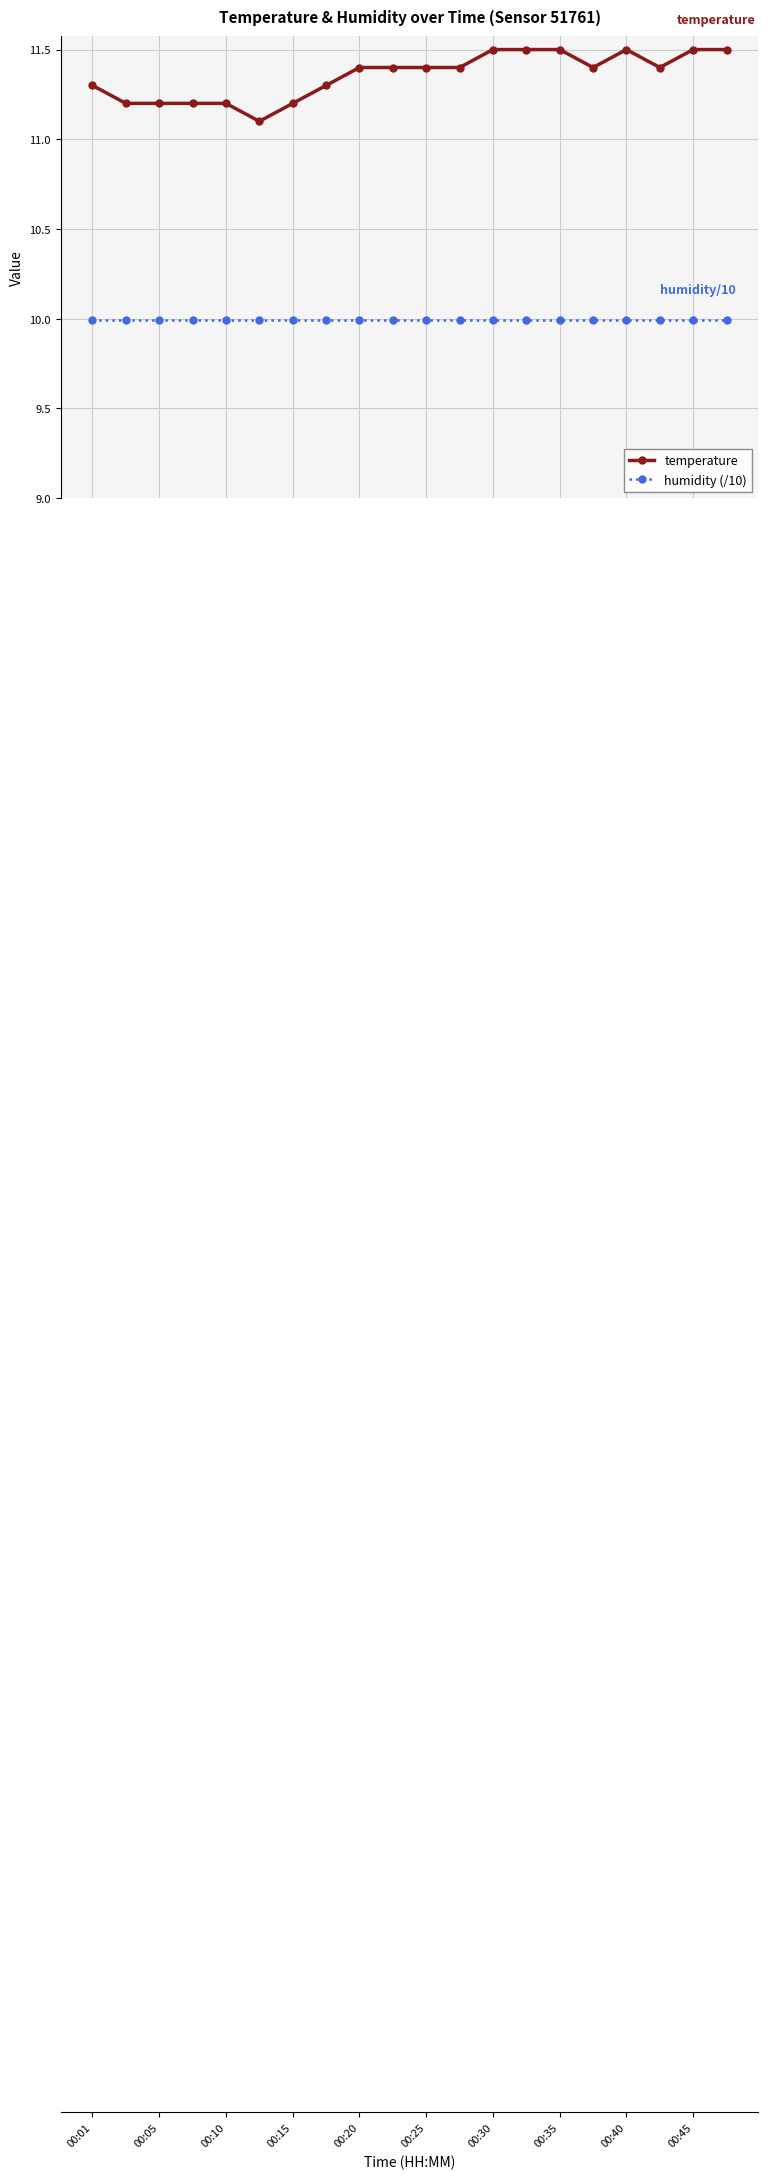

List the series in order of their overall mean, lowest first.

humidity (/10), temperature